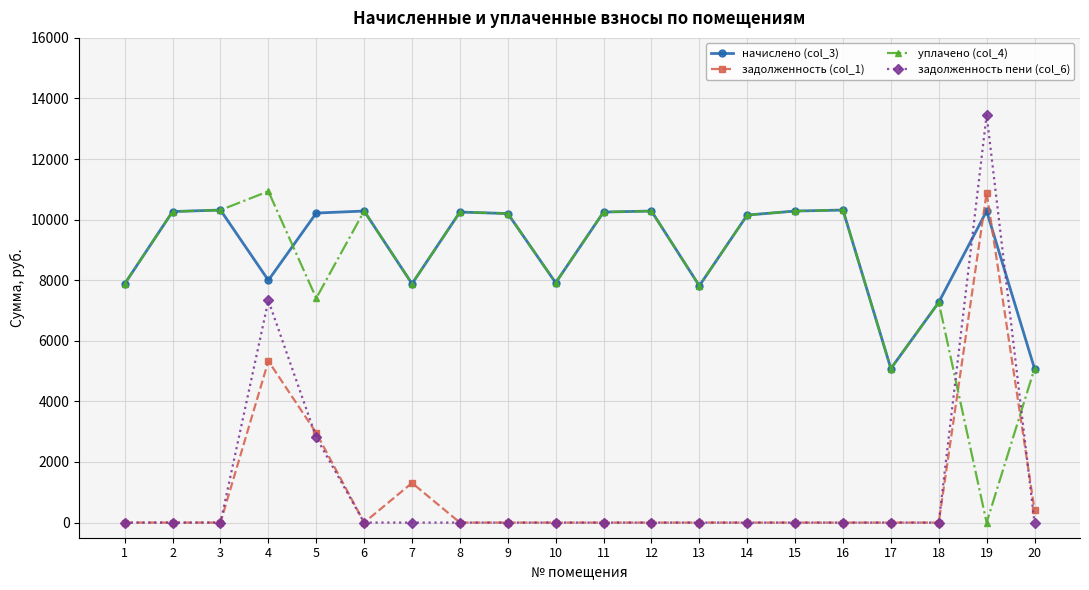

Is it true that задолженность пени (col_6) equals 9314.3 at 6?

False